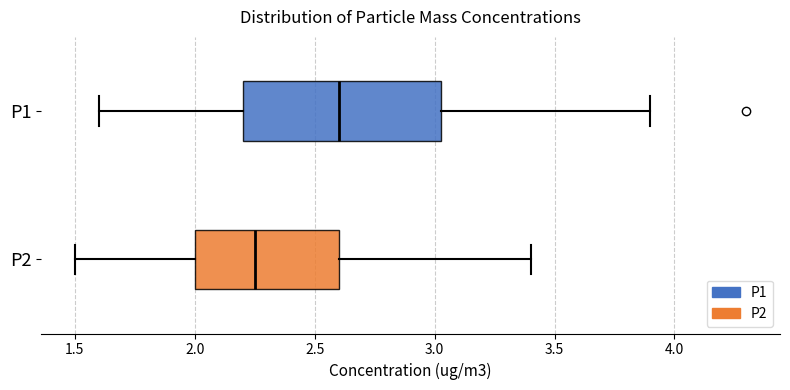

Where is the left edge of the box for P2 on the x-axis? The values are not printed on the chart, so give them approximately, as read against the axis.

2.00